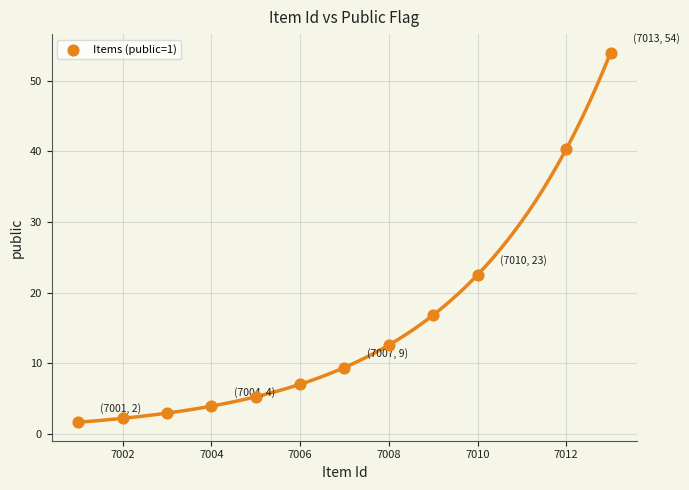

What Y value in the scatter plot is closest to 27?

22.5